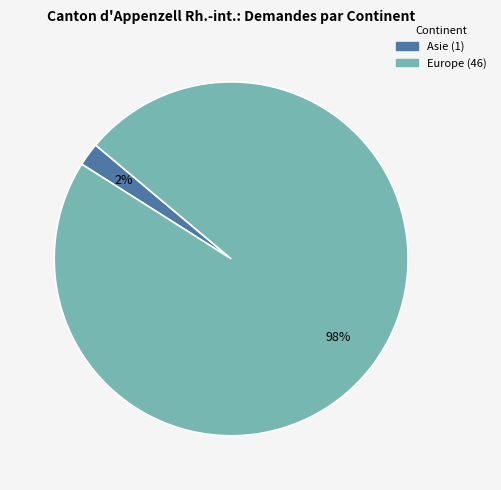

Is there any slice that represents more than half of the pie?

Yes